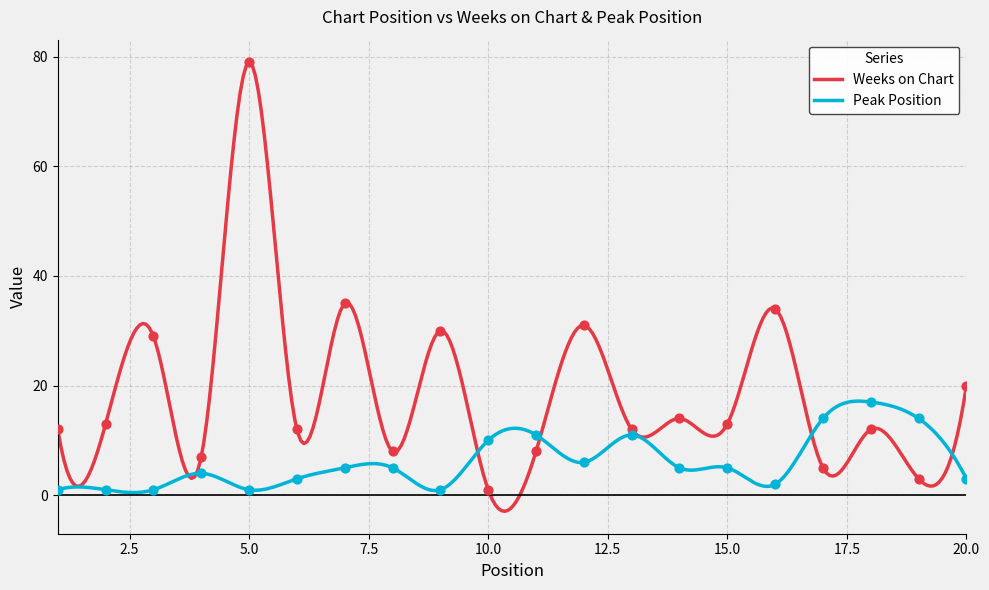

At which category is the sum across all series the highest?

5